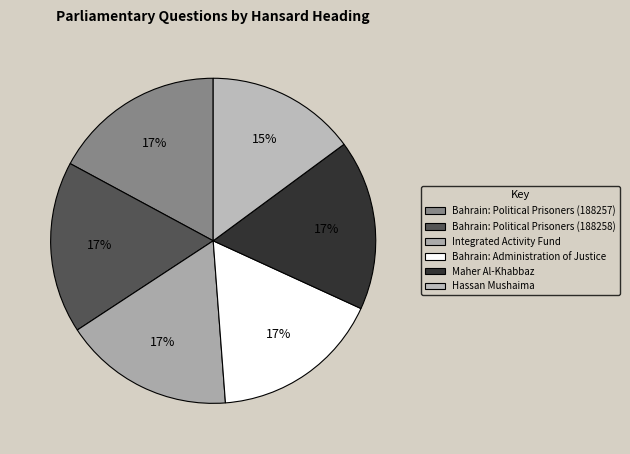

Is the sum of Bahrain: Political Prisoners (188257) and Maher Al-Khabbaz greater than half?

No